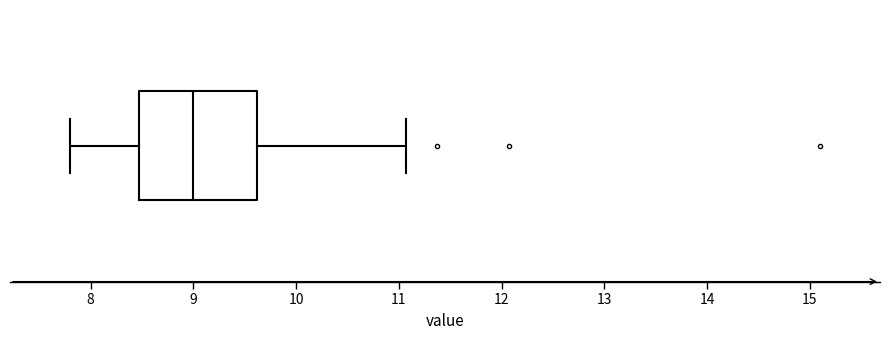

Read this box plot against the x-axis: the position of the median line, the range covered by the box, and the ends of both whiskers. The values are not printed on the chart, so give them approximately, as read against the axis.

median 9.0, box 8.5 to 9.6, whiskers 7.8 to 11.1